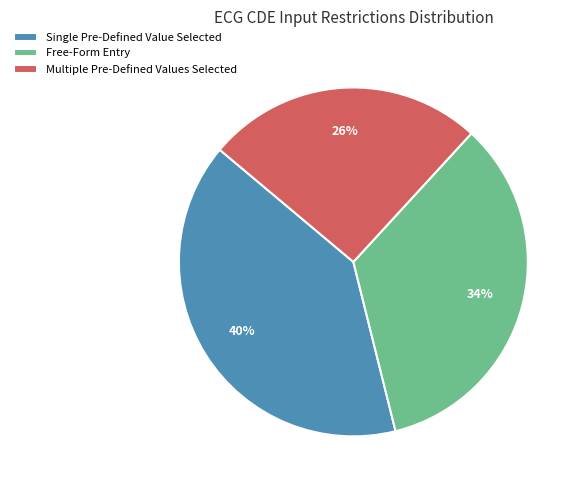

What is the smallest slice in the pie chart?

Multiple Pre-Defined Values Selected